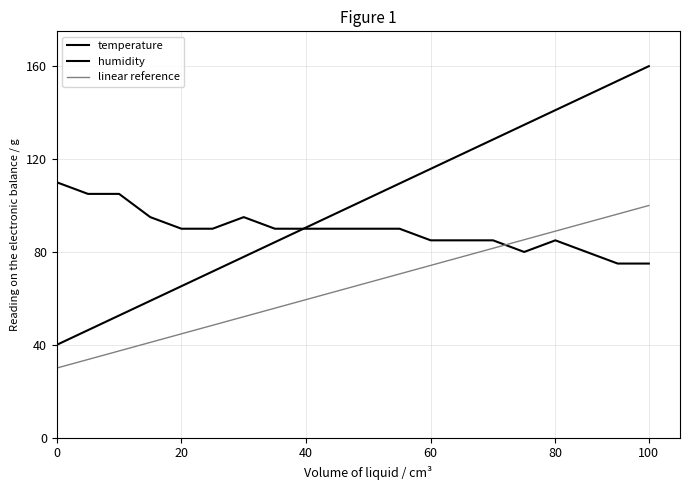

Does the chart have visible grid lines?

Yes